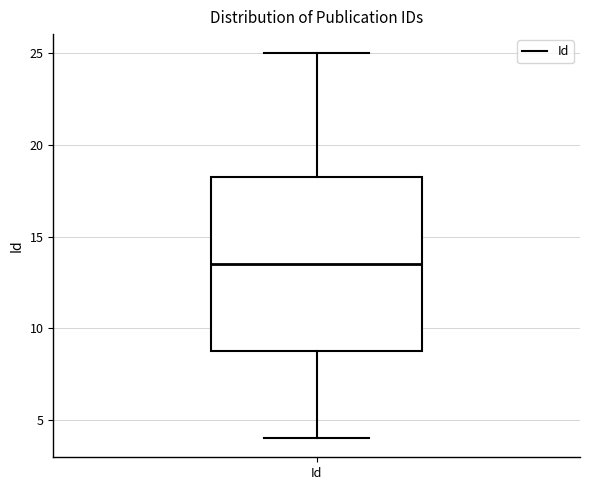

Read this box plot against the y-axis: the position of the median line, the range covered by the box, and the ends of both whiskers. The values are not printed on the chart, so give them approximately, as read against the axis.

median 13.5, box 9.0 to 18.5, whiskers 4.0 to 25.0